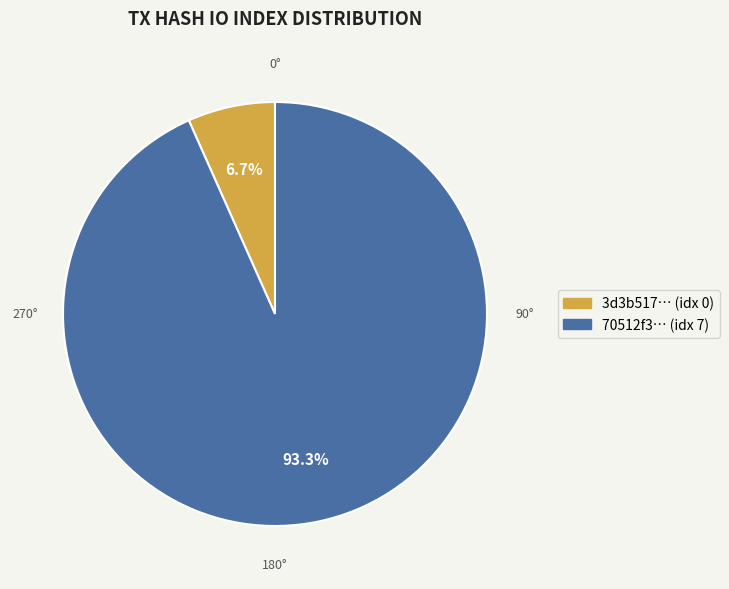

Is there a majority slice in this chart?

Yes